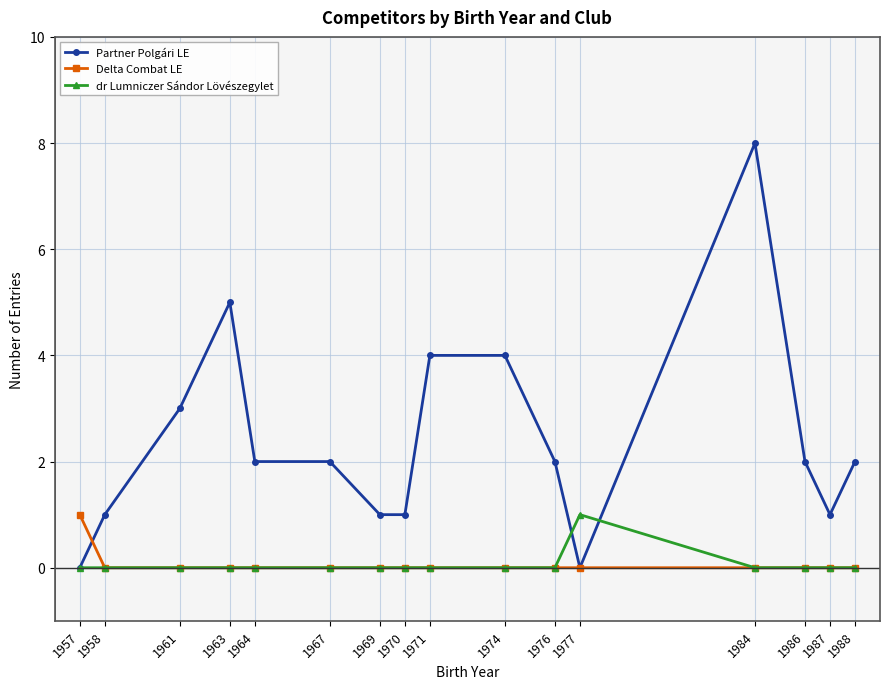

Is it true that Partner Polgári LE equals 2 at 1986?

True